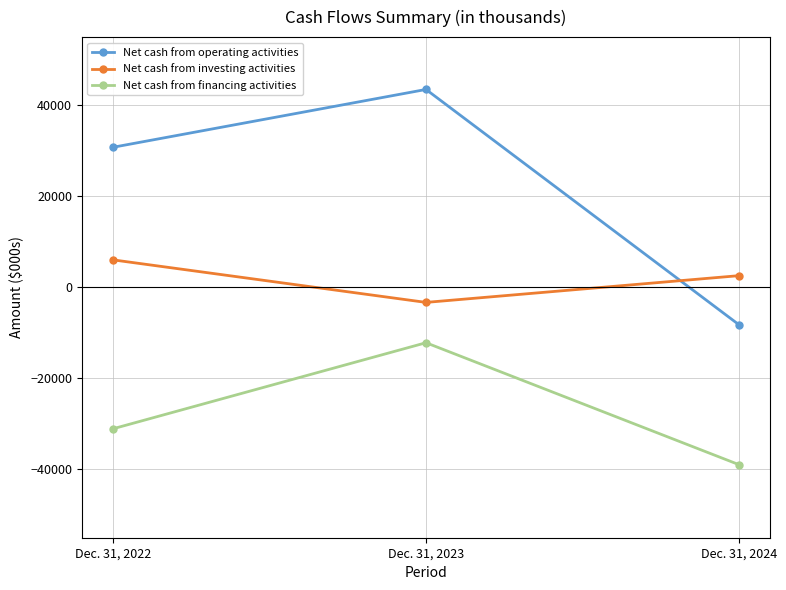

List the series in order of their overall mean, lowest first.

Net cash from financing activities, Net cash from investing activities, Net cash from operating activities